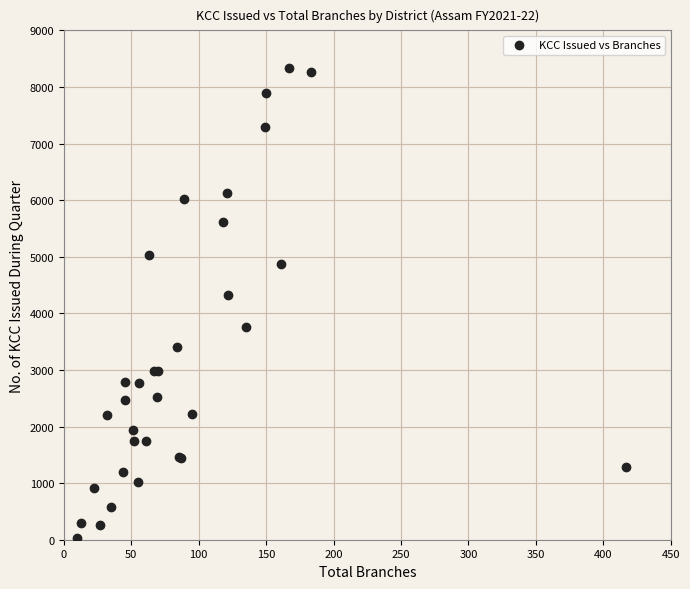

What Y value in the scatter plot is closest to 4181?

4326